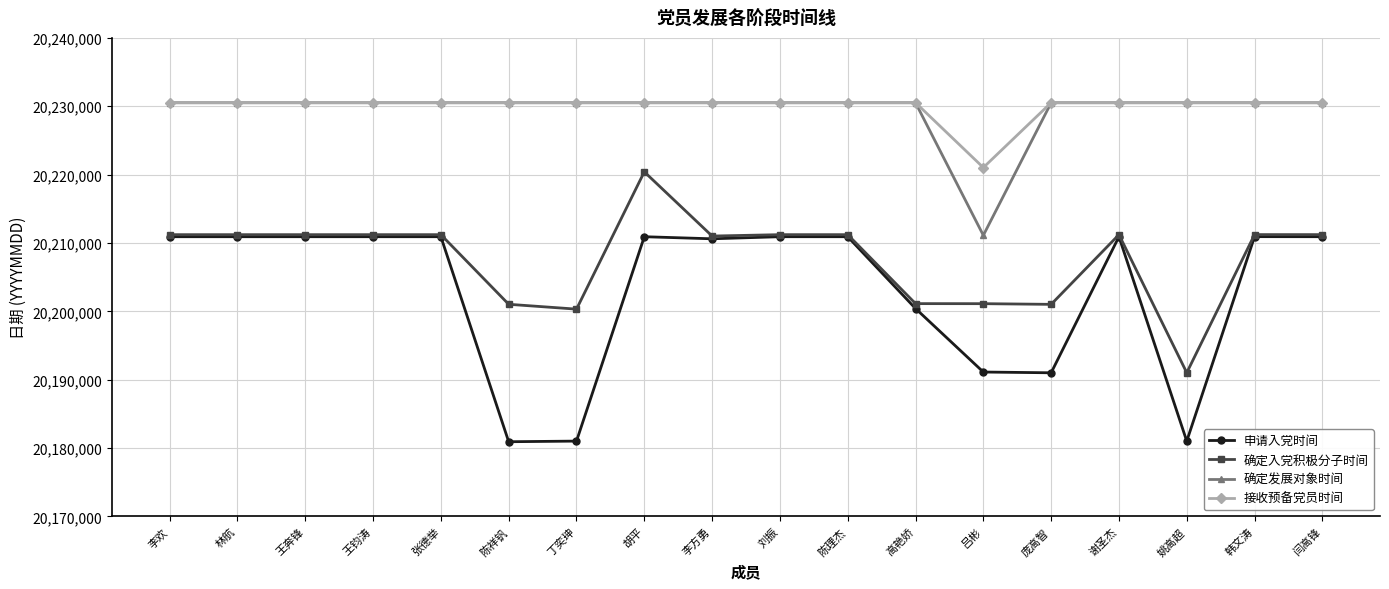

The value of 确定发展对象时间 at 庞高智 is 20230509. True or false?

True